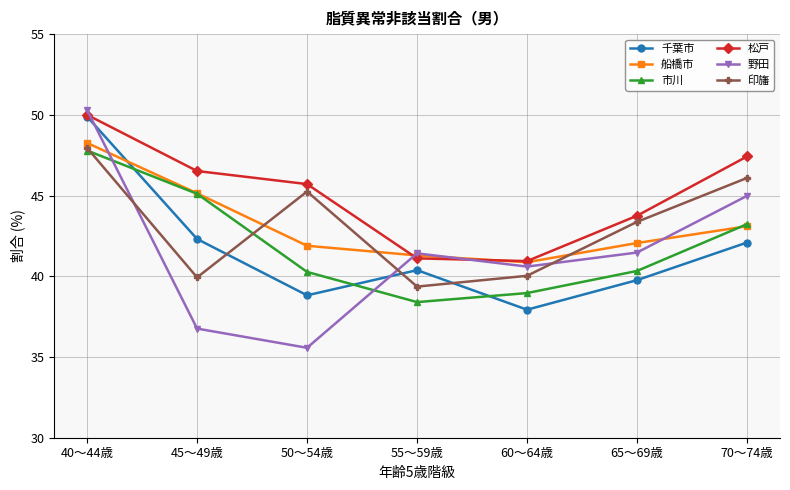

What is the maximum value for 千葉市?

49.9